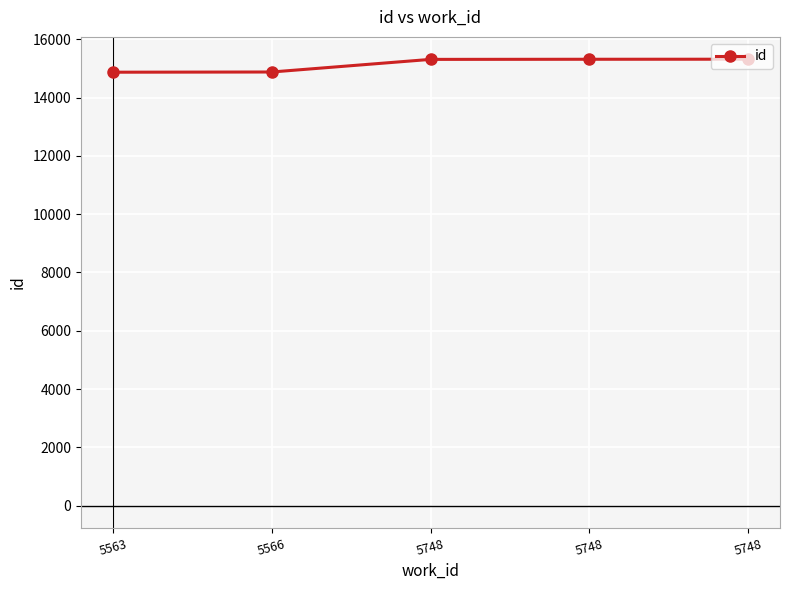

Which category has the highest value across all series?

5748